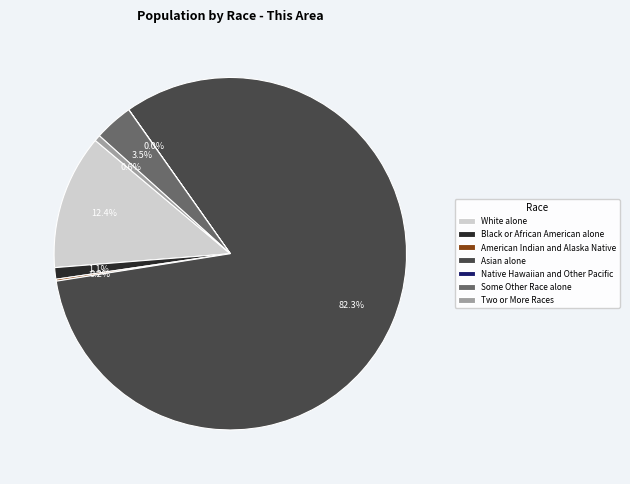

To the nearest percent, what is the difference between the Asian alone and Two or More Races slice percentages?

82%